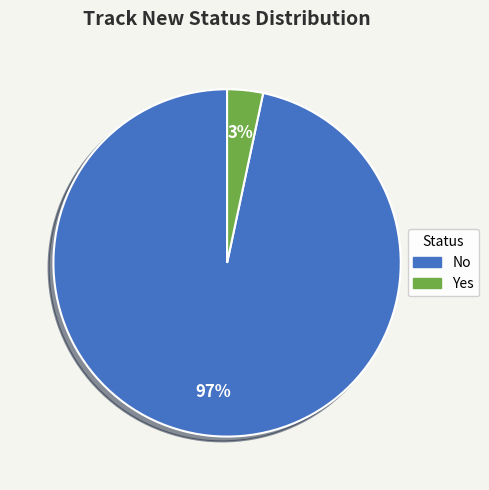

To the nearest percent, what is the average slice percentage?

50%